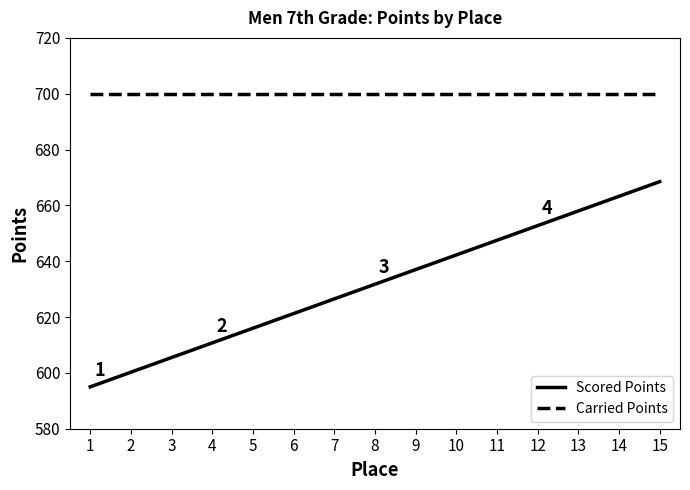

Which series has the widest spread of values?

Scored Points